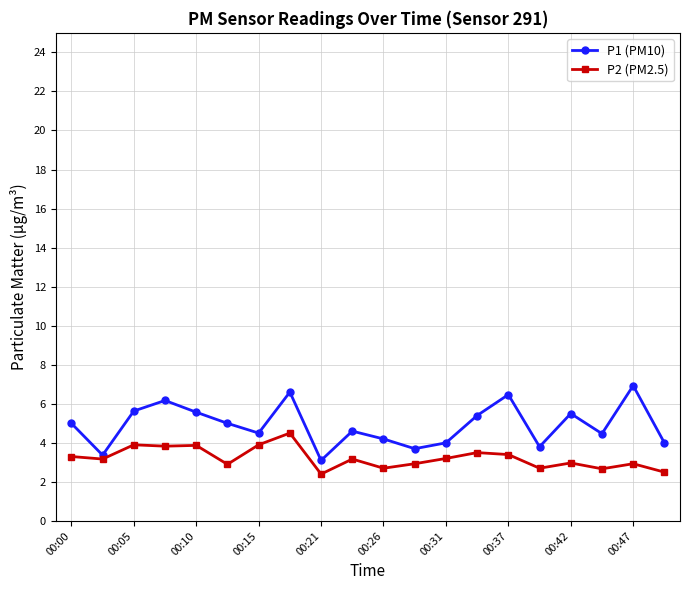

How many distinct data groups are displayed?

2